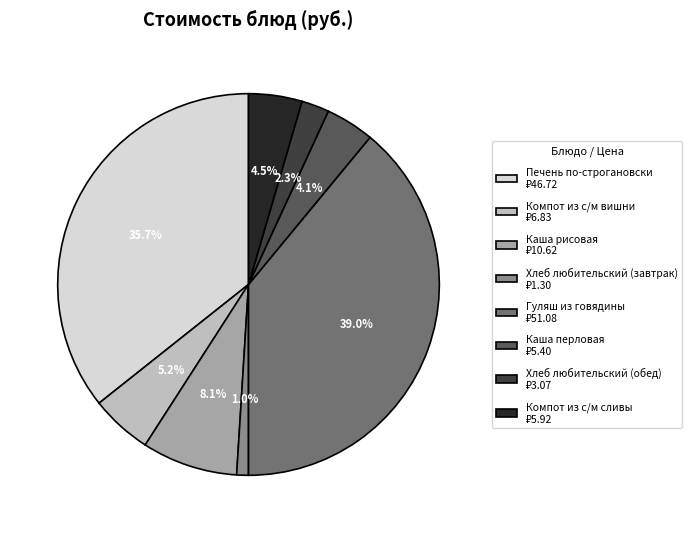

Does any single category account for the majority?

No